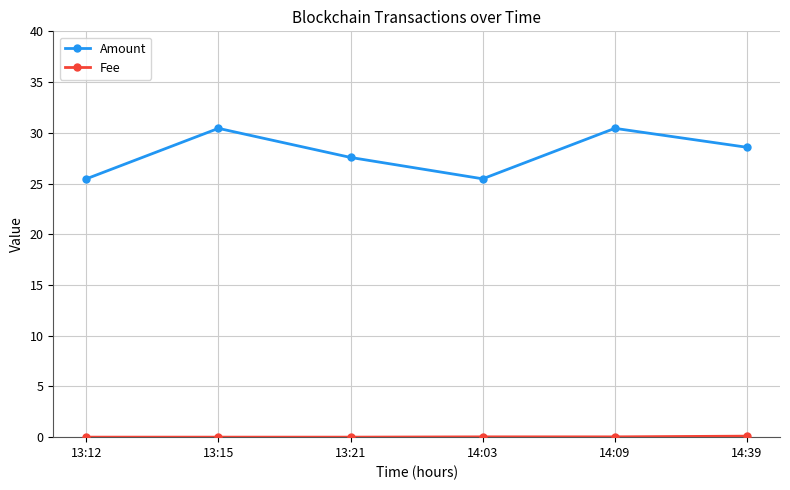

Where is Amount nearest to the value 27?

13:21